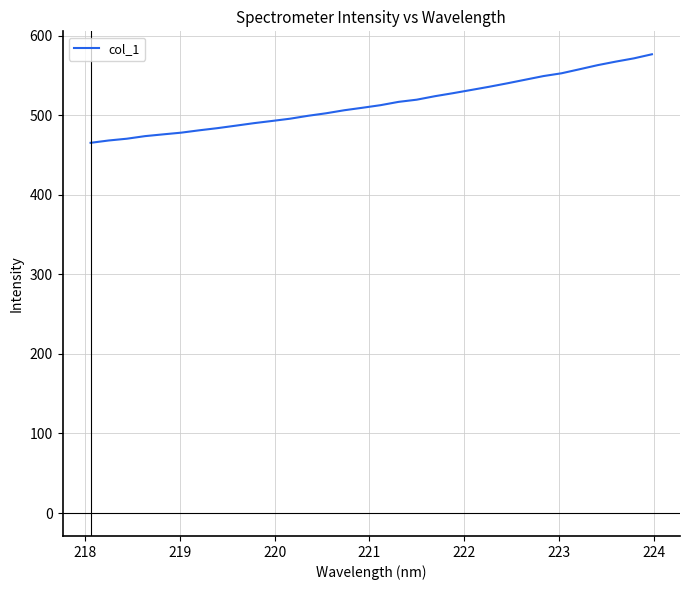

What is the minimum value shown in the chart?

465.4